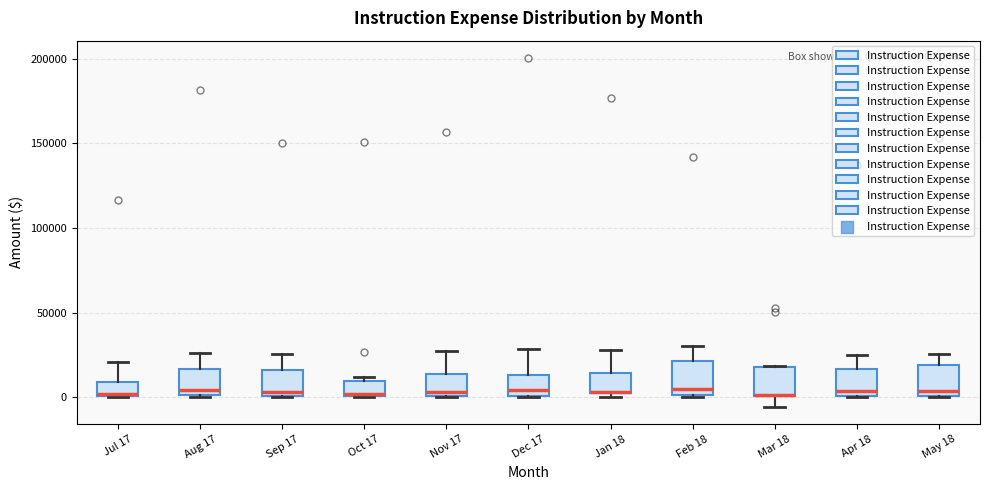

Reading left to right, read every box against the y-axis: the position of its median line, the range the box covers, and the ends of its whiskers. The values are not printed on the chart, so give them approximately, as read against the axis.

Jul 17: median 0, box 0 to 10000, whiskers 0 to 20000
Aug 17: median 5000, box 0 to 15000, whiskers 0 to 25000
Sep 17: median 5000, box 0 to 15000, whiskers 0 to 25000
Oct 17: median 0, box 0 to 10000, whiskers 0 to 10000 (just above the box's upper edge)
Nov 17: median 5000, box 0 to 15000, whiskers 0 to 30000
Dec 17: median 5000, box 0 to 15000, whiskers 0 to 30000
Jan 18: median 5000 (drawn on the box's lower edge), box 5000 to 15000, whiskers 0 to 30000
Feb 18: median 5000, box 0 to 20000, whiskers 0 to 30000
Mar 18: median 0 (drawn on the box's lower edge), box 0 to 20000, whiskers -5000 to 20000
Apr 18: median 5000, box 0 to 15000, whiskers 0 to 25000
May 18: median 5000, box 0 to 20000, whiskers 0 to 25000